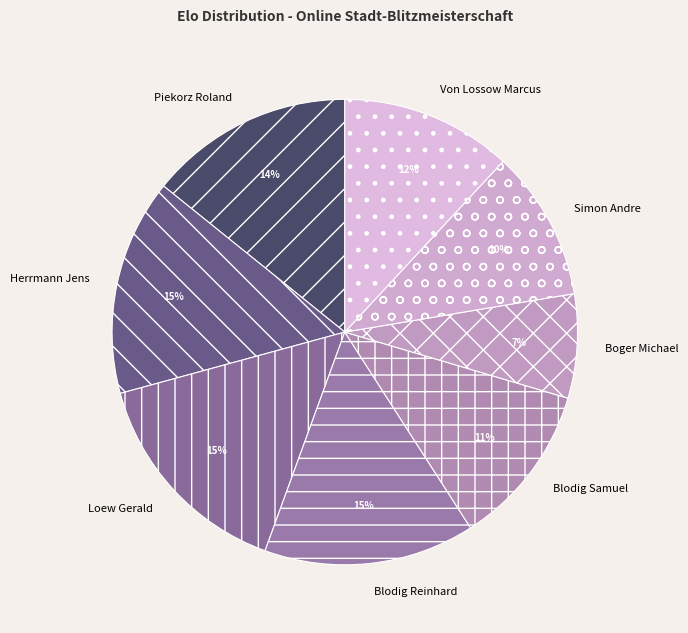

True or false: Herrmann Jens accounts for 8% of the total.

False